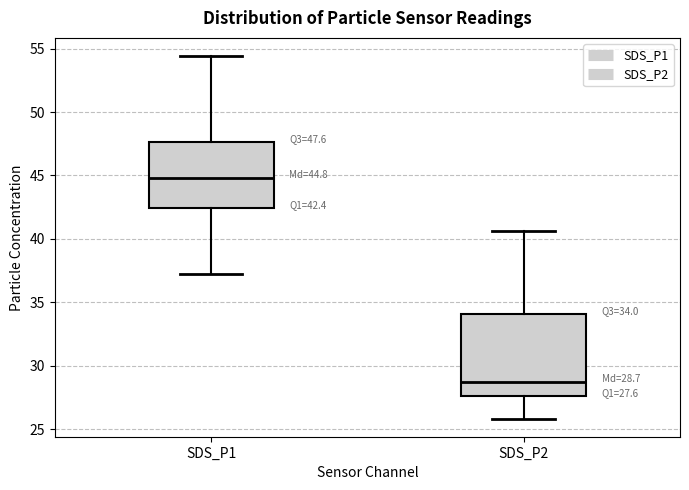

Comparing the boxes themselves (not the whiskers), which one is the tallest?

SDS_P2